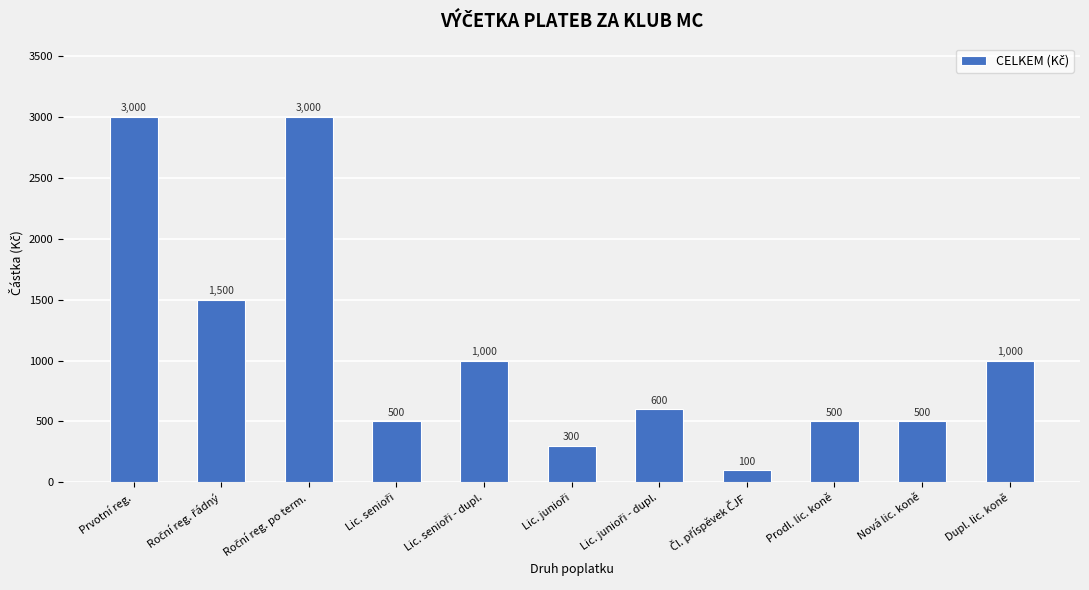

Reading left to right, transcribe all the data shown in this chart.

3000	1500	3000	500	1000	300	600	100	500	500	1000